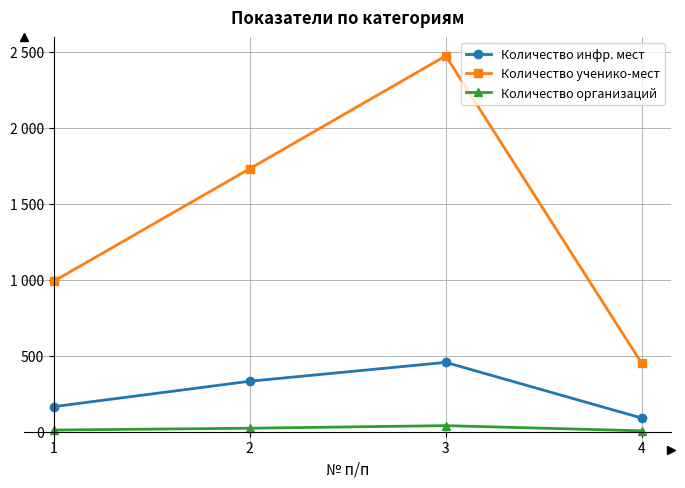

What is the value of the Количество инфр. мест point at the 4th from the left?

90